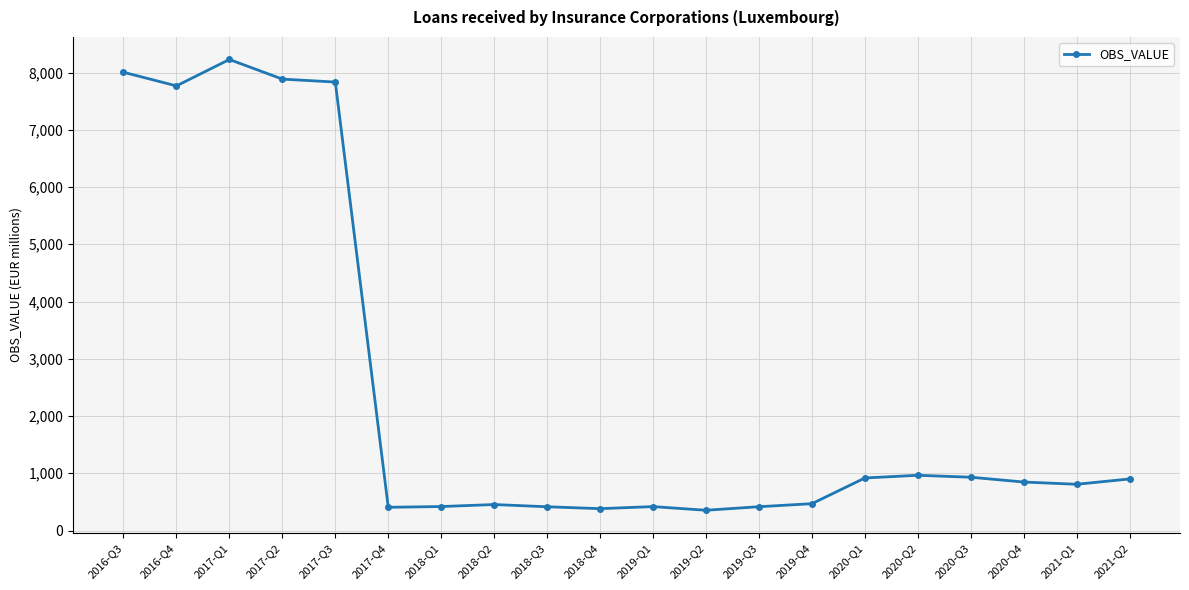

What is the value of the 6th point from the left?

406